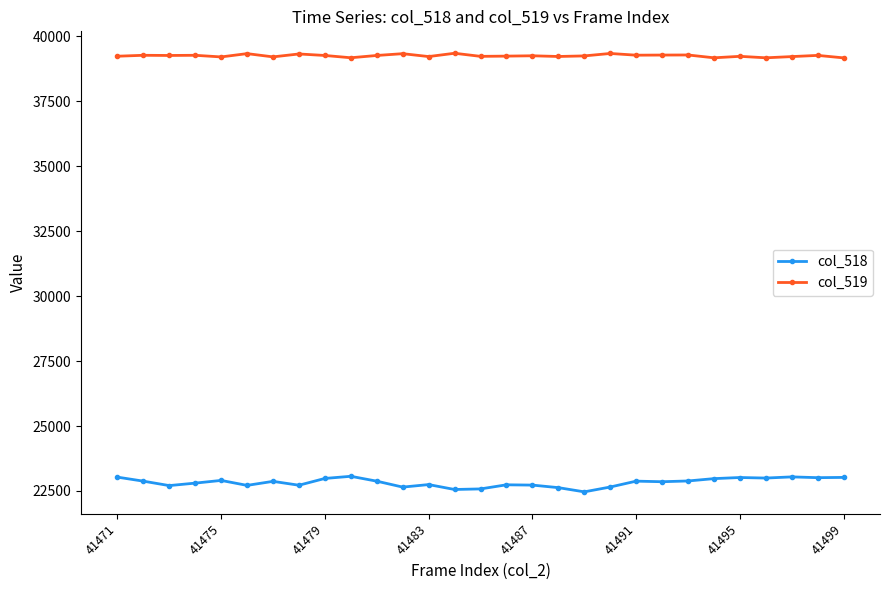

Which series has the widest spread of values?

col_518